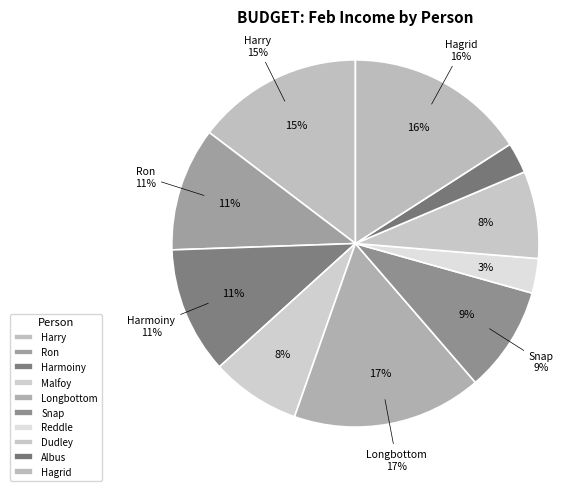

To the nearest percent, what is the difference between the largest and smallest slice percentages?

14%